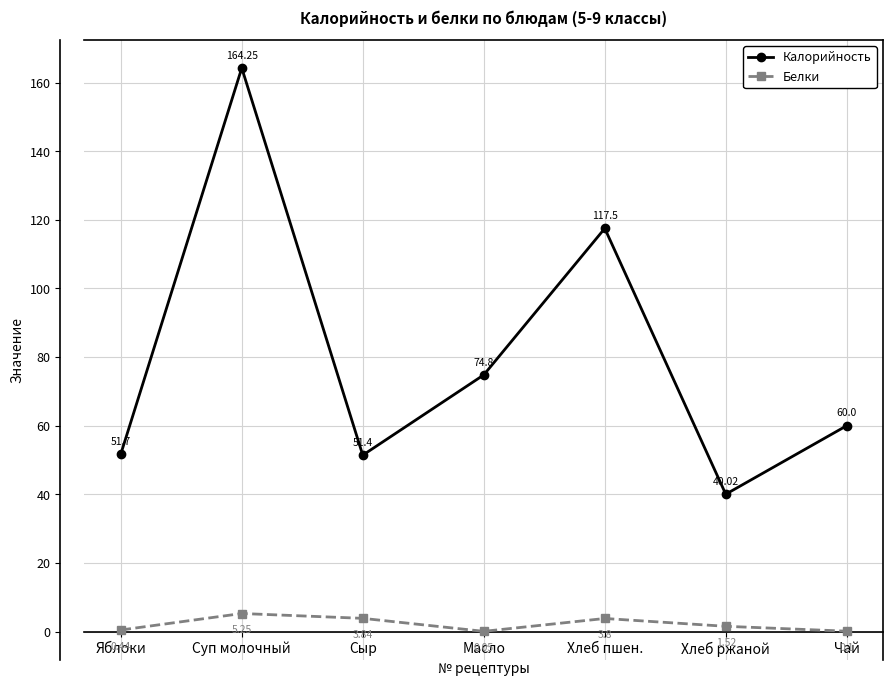

True or false: Белки and Калорийность intersect in this chart.

False